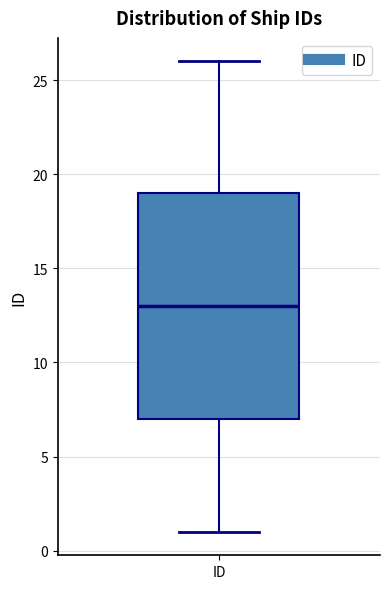

Where does the upper whisker of the box for ID end on the y-axis? The values are not printed on the chart, so give them approximately, as read against the axis.

26